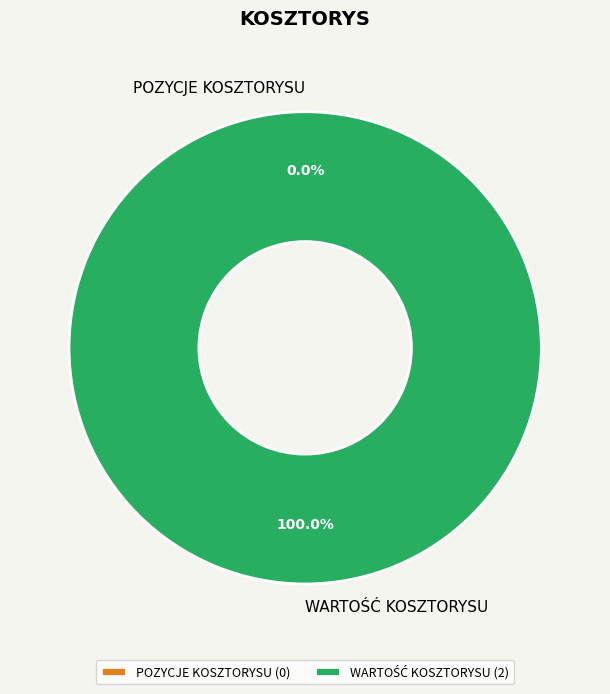

Which category accounts for the majority?

WARTOŚĆ KOSZTORYSU